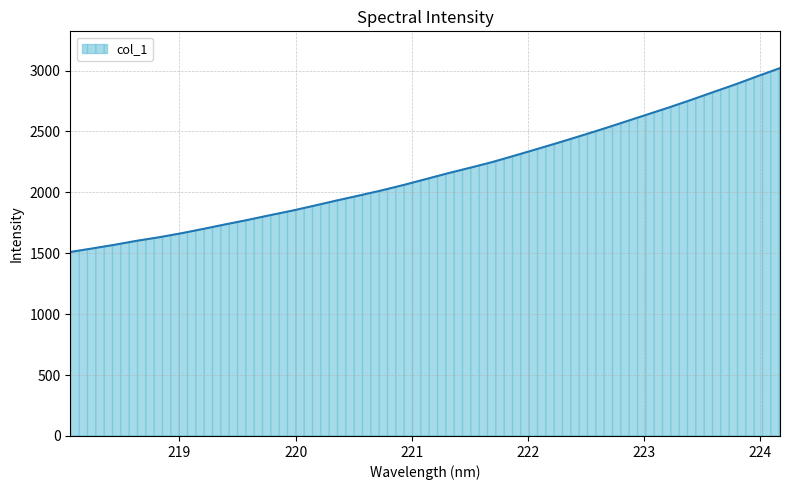

What is the minimum value shown in the chart?

1510.5